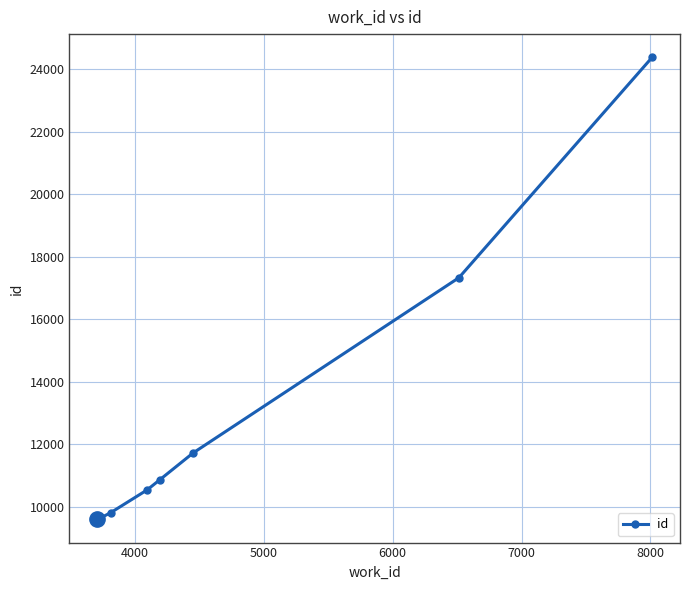

What is the greatest value displayed?

24376